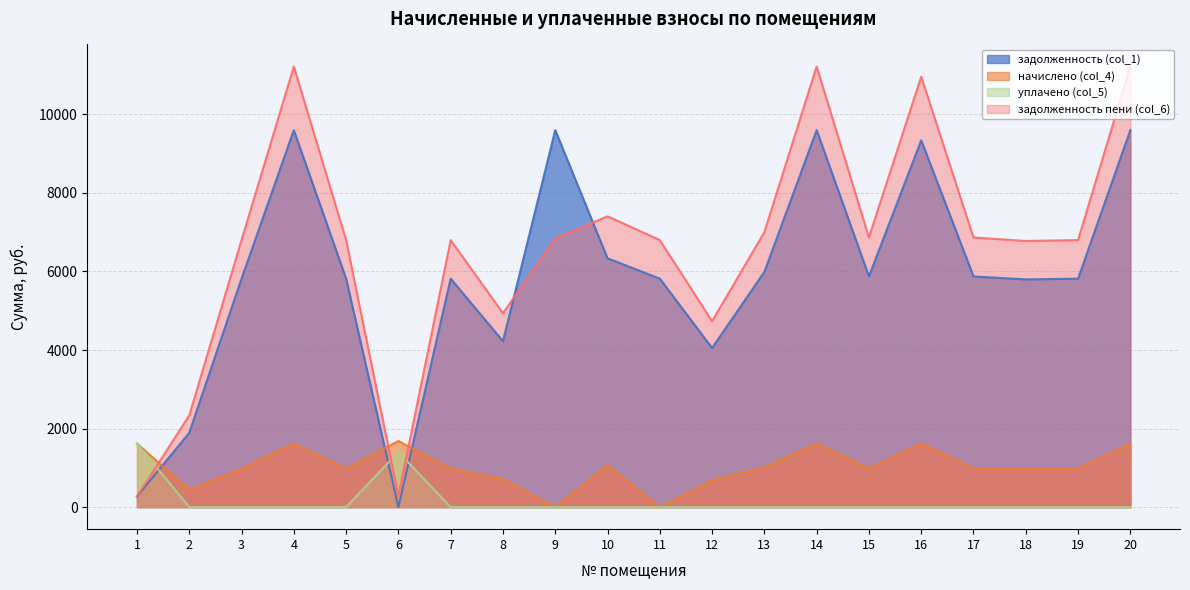

How many lines are shown in the chart?

4